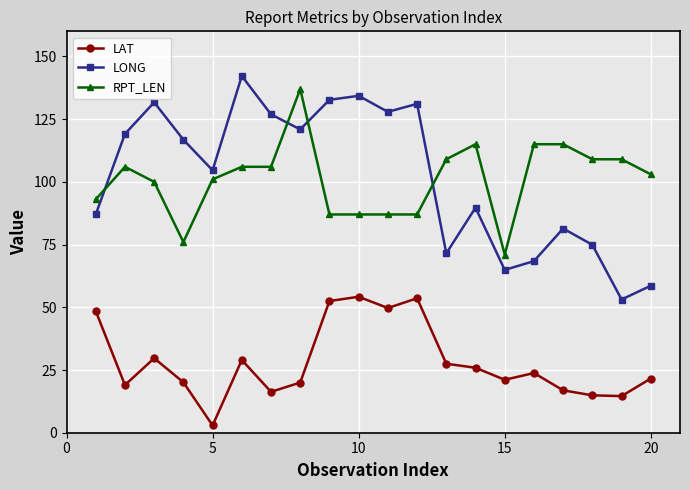

True or false: RPT_LEN and LONG intersect in this chart.

True